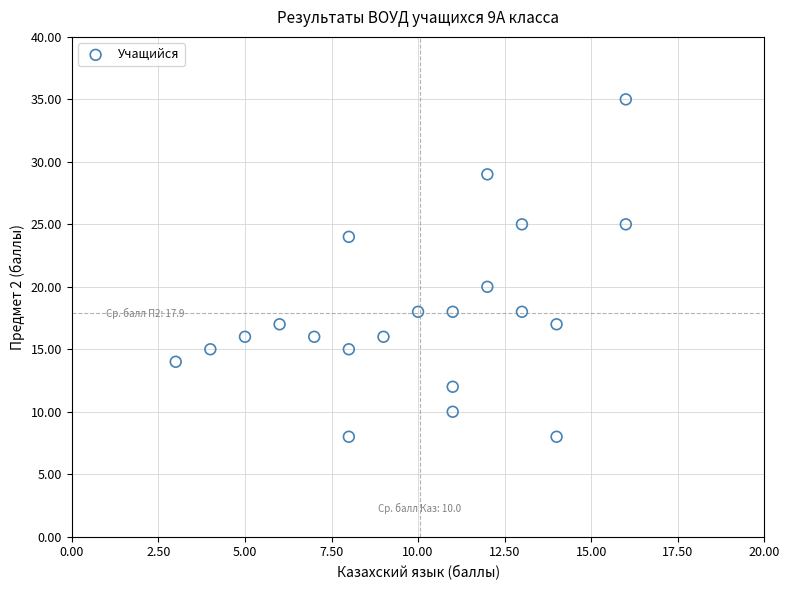

What Y value in the scatter plot is closest to 21?

20